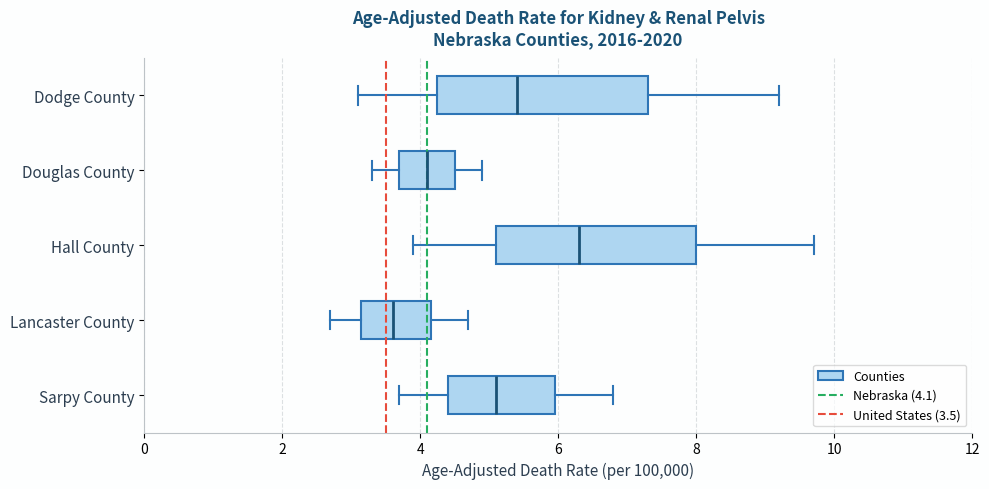

Reading bottom to top, transcribe this box plot: for each box, give where its median line is, the range the box spans, and where its two whiskers end, as read against the x-axis. The values are not printed on the chart, so give them approximately, as read against the axis.

Sarpy County: median 5.2, box 4.4 to 6.0, whiskers 3.8 to 6.8
Lancaster County: median 3.6, box 3.2 to 4.2, whiskers 2.8 to 4.8
Hall County: median 6.4, box 5.2 to 8.0, whiskers 4.0 to 9.8
Douglas County: median 4.2, box 3.8 to 4.6, whiskers 3.4 to 5.0
Dodge County: median 5.4, box 4.2 to 7.4, whiskers 3.2 to 9.2